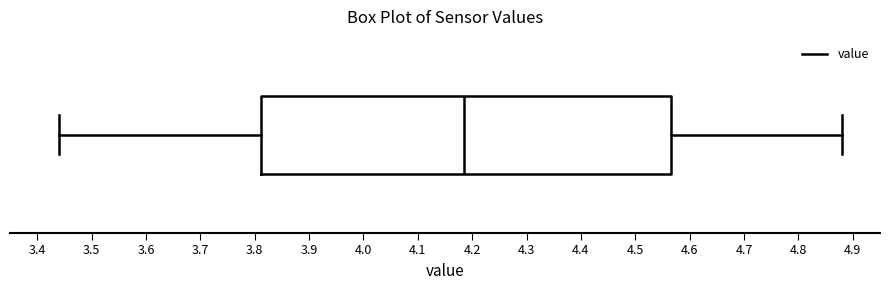

Transcribe this box plot: give where the median line is, the range the box spans, and where the two whiskers end, as read against the x-axis. The values are not printed on the chart, so give them approximately, as read against the axis.

median 4.19, box 3.81 to 4.57, whiskers 3.44 to 4.88